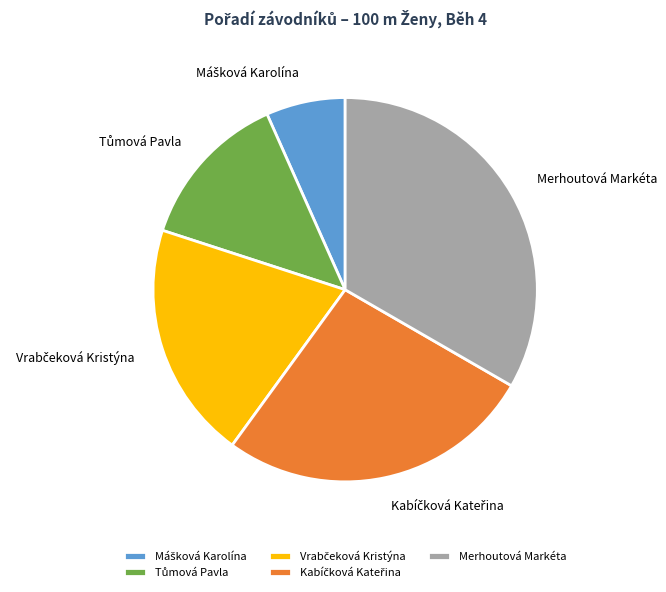

Which category has the biggest portion of the pie?

Merhoutová Markéta